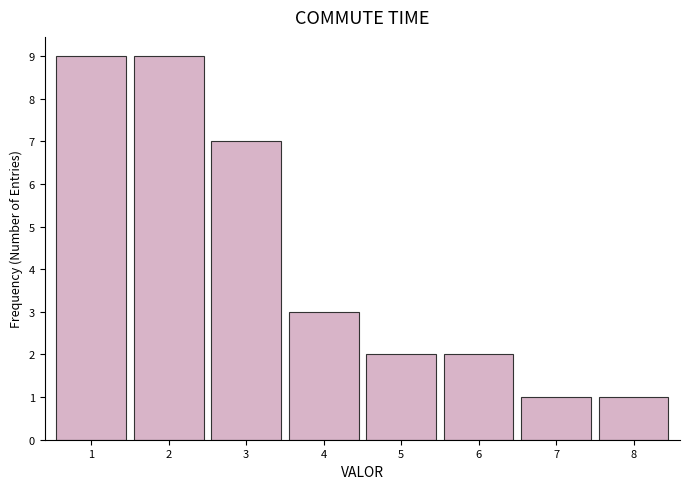

Reading left to right, extract all data points from this chart.

1=9	2=9	3=7	4=3	5=2	6=2	7=1	8=1